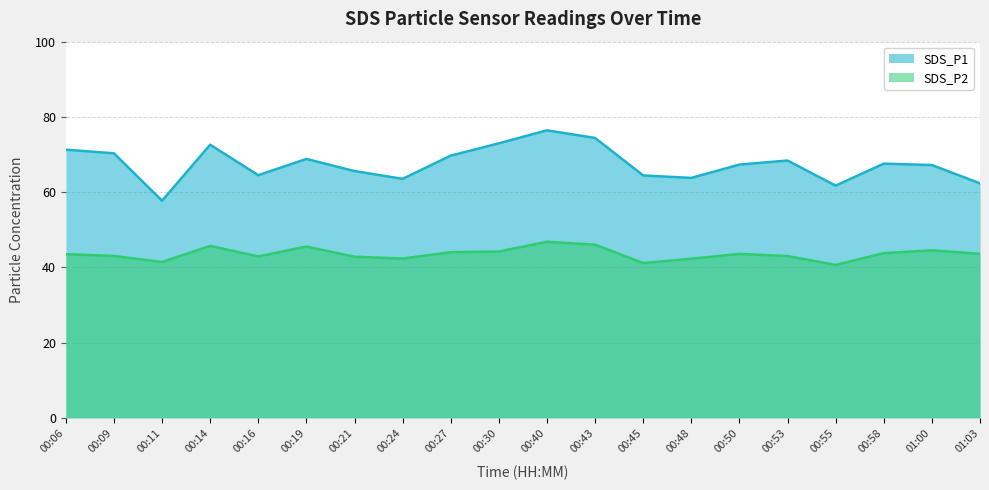

Reading left to right, what are all the values shown in this chart?

SDS_P1: 71.3	70.3	57.7	72.6	64.5	68.8	65.6	63.5	69.7	73.0	76.4	74.4	64.4	63.8	67.3	68.4	61.7	67.6	67.2	62.3
SDS_P2: 43.5	43.0	41.4	45.7	42.9	45.5	42.8	42.3	44.0	44.2	46.8	46.0	41.1	42.3	43.6	43.0	40.6	43.8	44.5	43.6